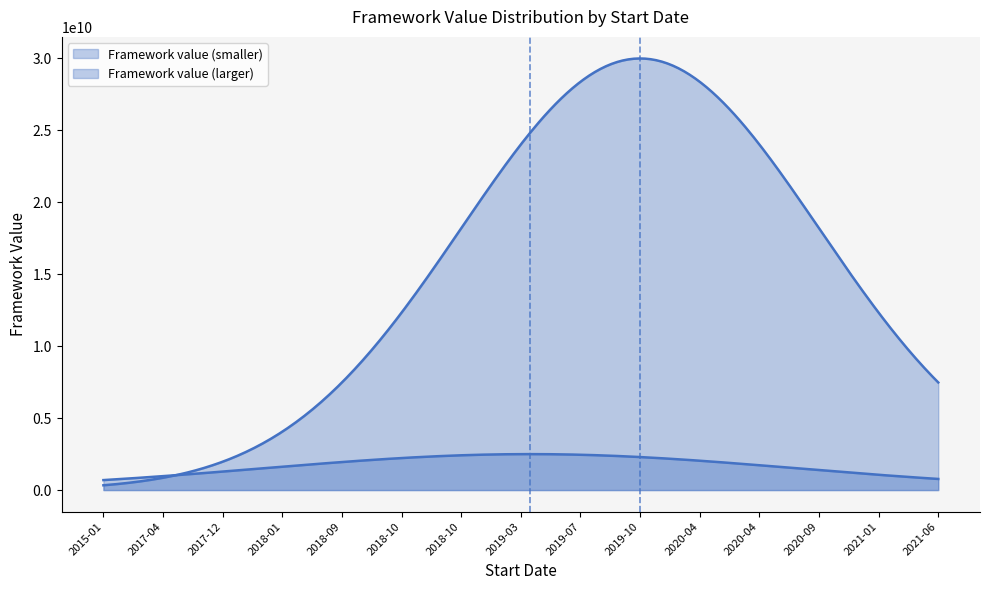

How many lines are shown in the chart?

2